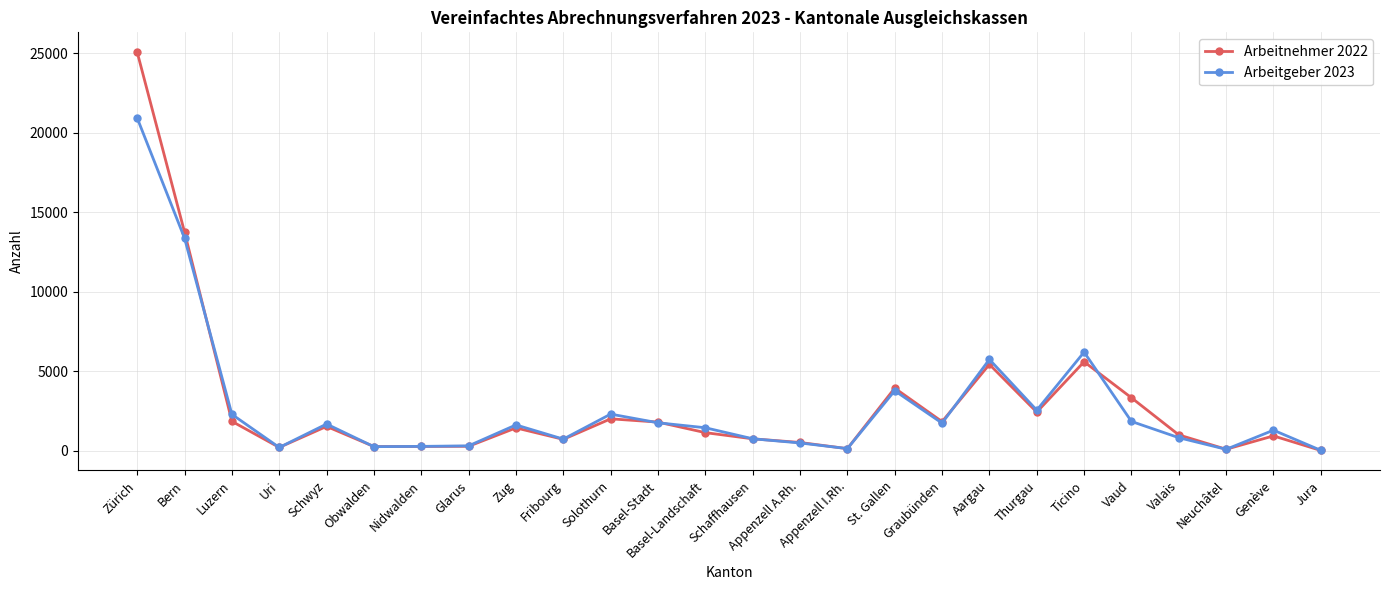

Rank the series by their maximum value, from lowest to highest.

Arbeitgeber 2023, Arbeitnehmer 2022